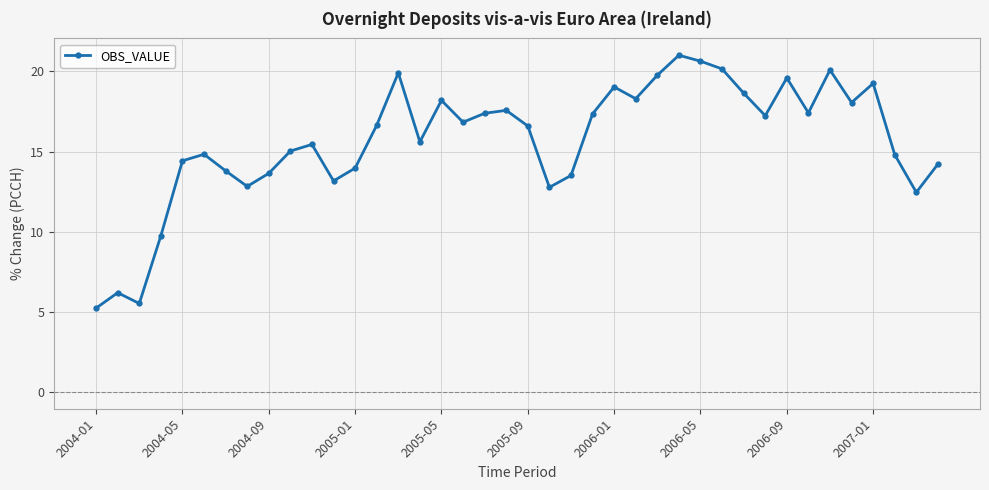

How many lines are shown in the chart?

1